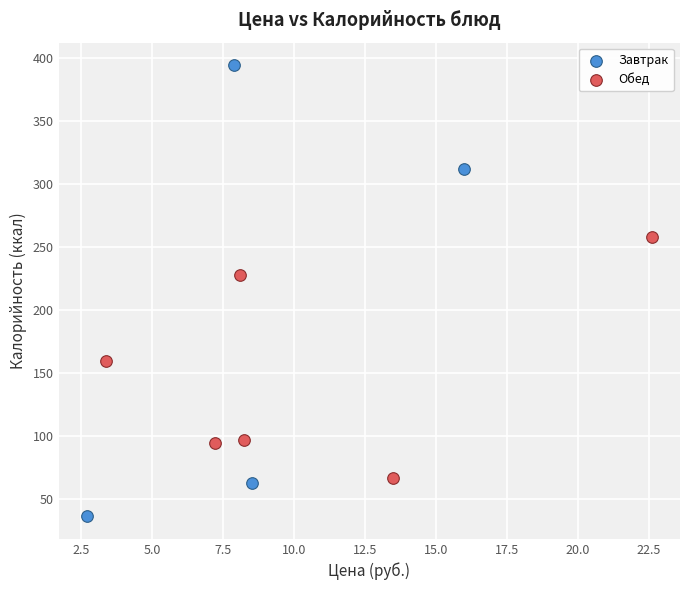

What are all the series names shown in the legend?

Завтрак, Обед